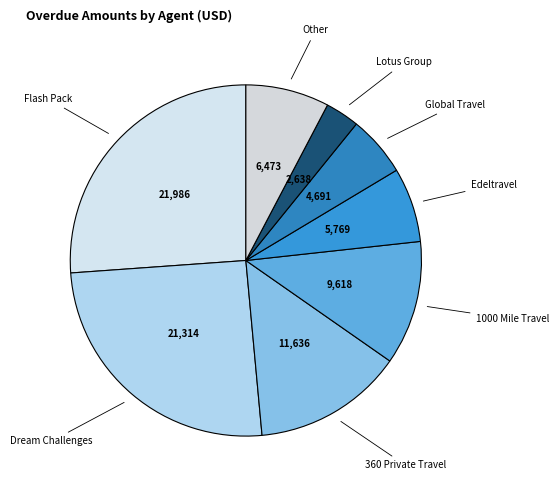

Count the number of slices in the pie.

8